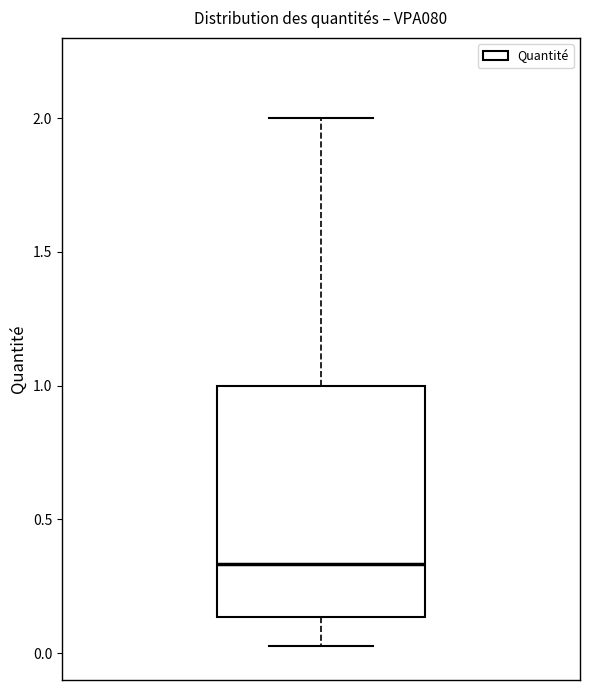

Where does the lower whisker of the box end on the y-axis? The values are not printed on the chart, so give them approximately, as read against the axis.

0.05